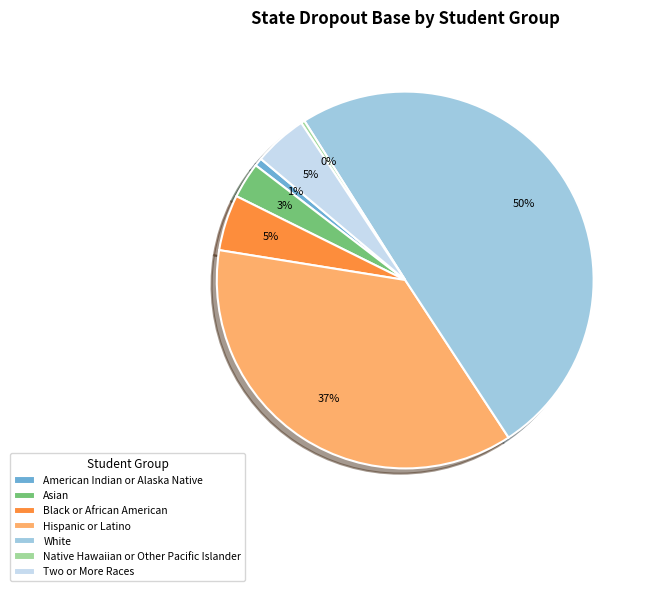

Combined, do American Indian or Alaska Native and Two or More Races account for over 50%?

No